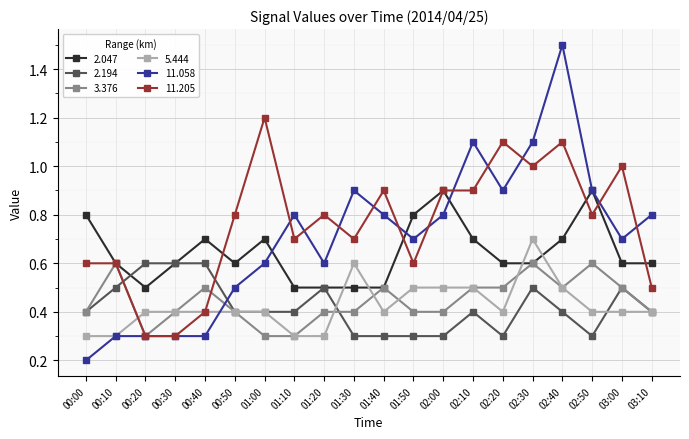

Count the number of categories in the chart.

20